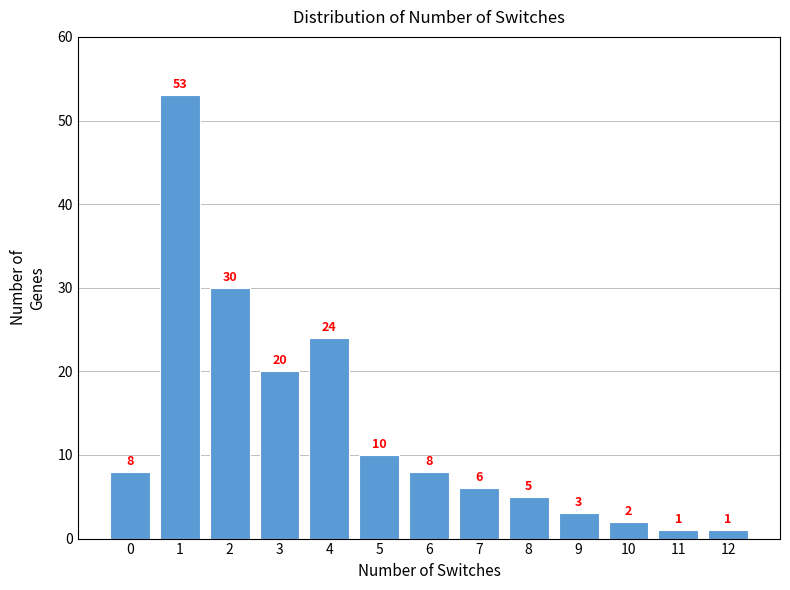

Reading right to left, extract all data points from this chart.

12=1	11=1	10=2	9=3	8=5	7=6	6=8	5=10	4=24	3=20	2=30	1=53	0=8